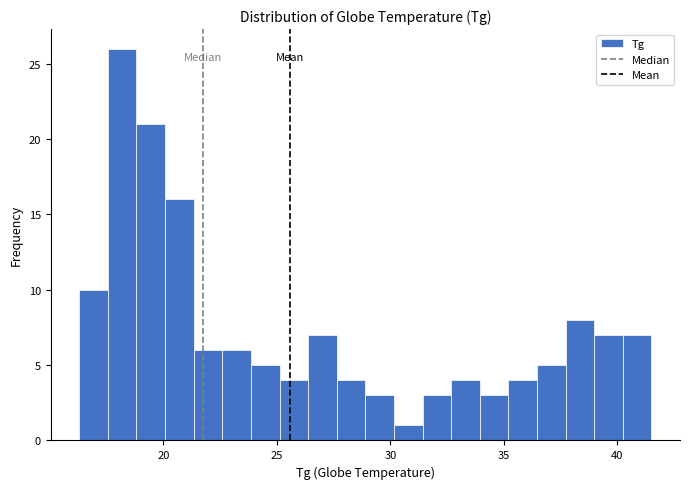

Around what value on the x-axis is the tallest bar? Give the approximate position of its centre, as read against the axis.

18.0